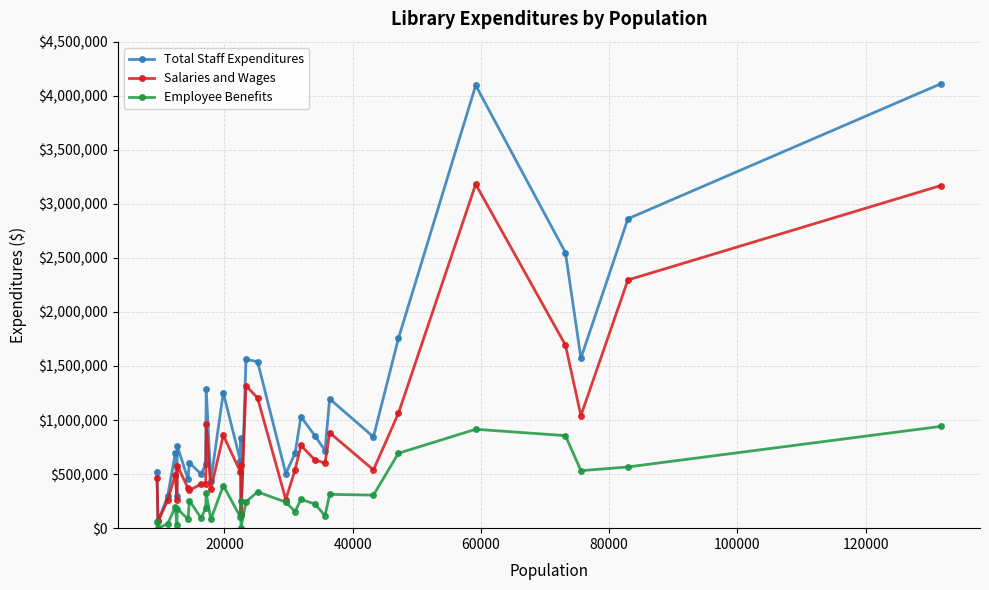

Rank the series by their average value, from highest to lowest.

Total Staff Expenditures, Salaries and Wages, Employee Benefits